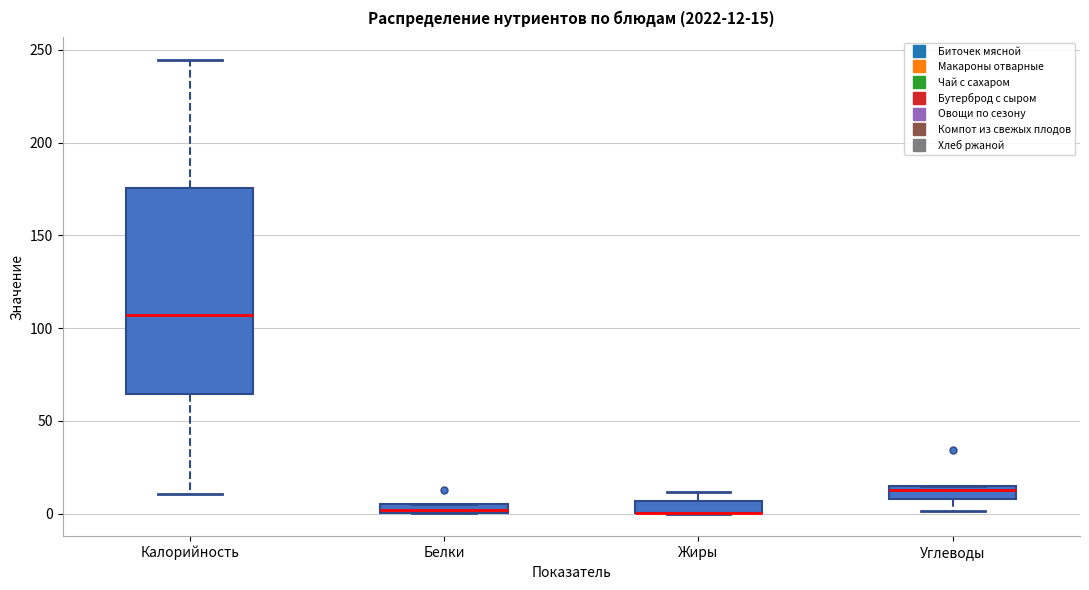

Which box is the tallest, from its lower edge to its upper edge?

Калорийность